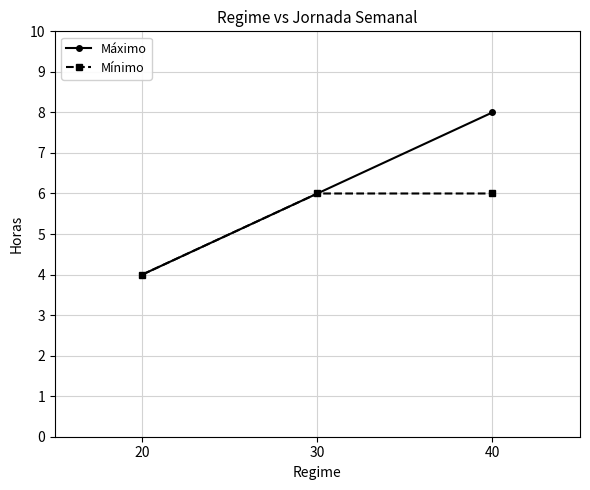

What is the total value across all series at 30?

12